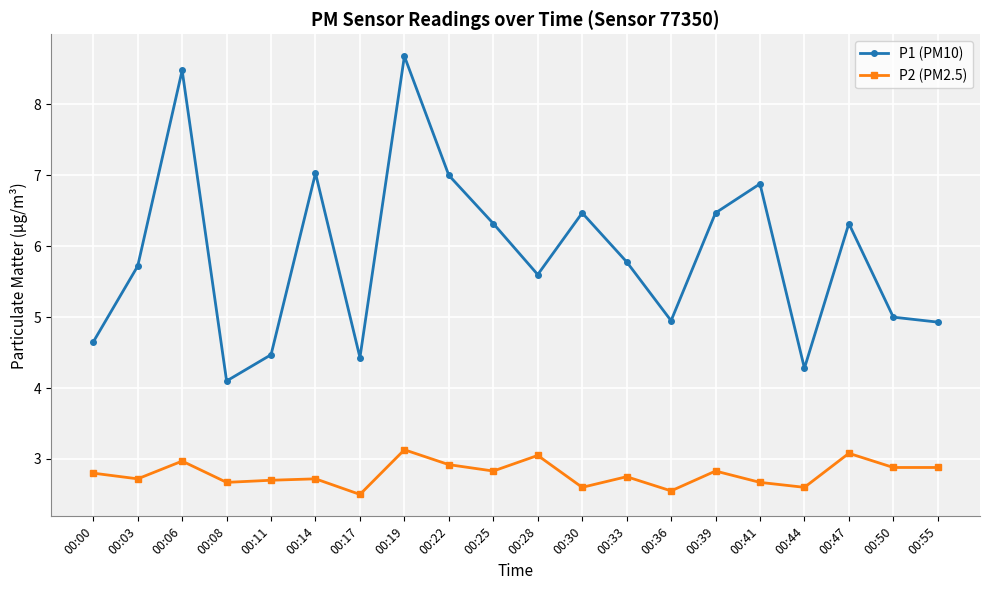

What is the value of the P1 (PM10) point at the 16th from the left?

6.9